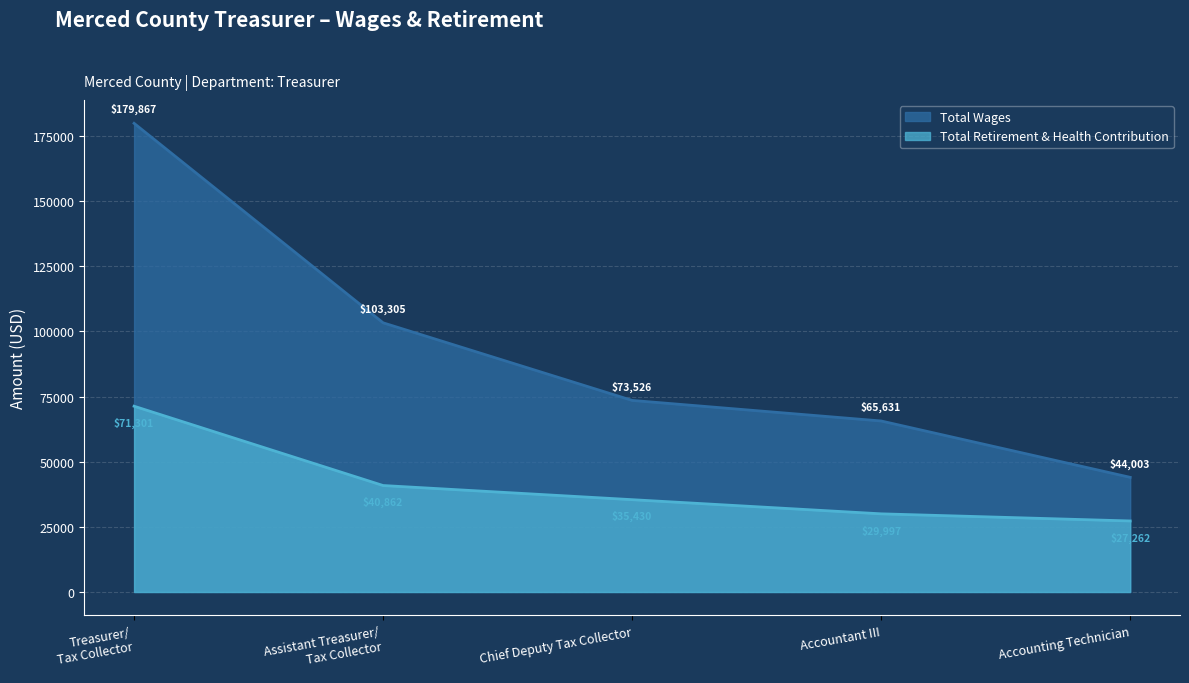

At which category does the chart reach its minimum across all series?

Accounting Technician